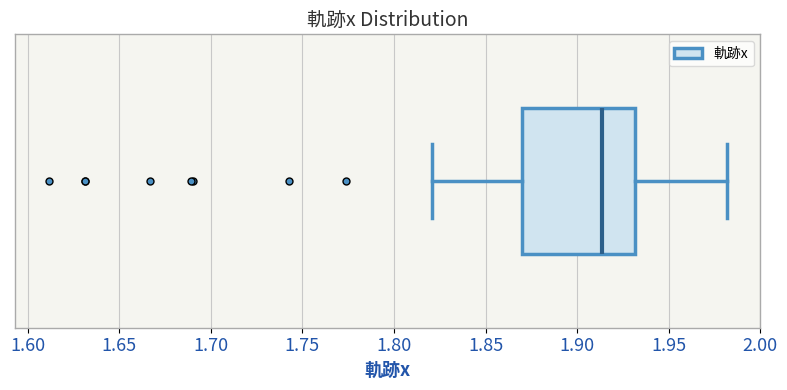

Where does the left whisker of the box end on the x-axis? The values are not printed on the chart, so give them approximately, as read against the axis.

1.820